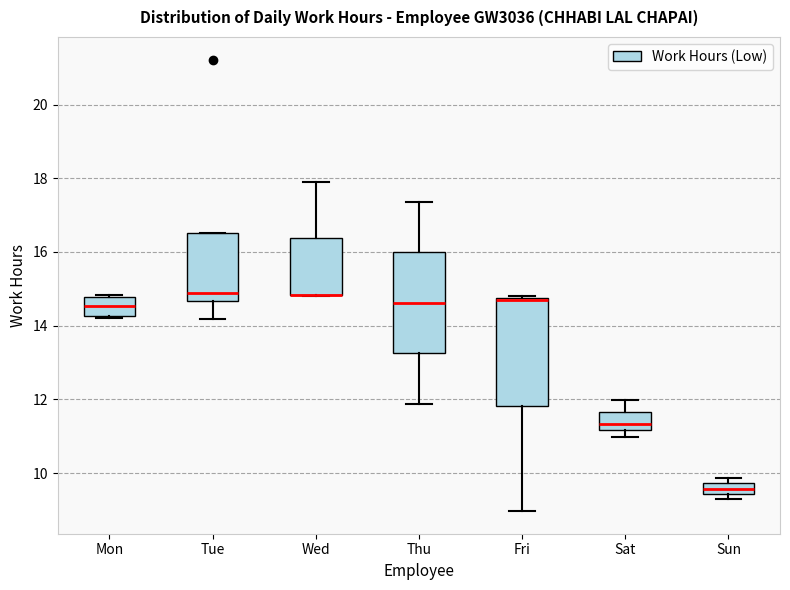

Where is the upper edge of the box for Thu on the y-axis? The values are not printed on the chart, so give them approximately, as read against the axis.

16.0